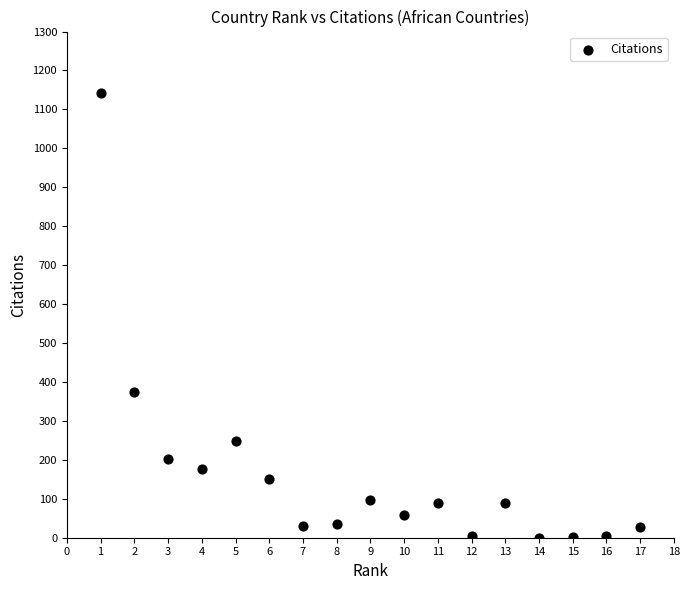

What Y value in the scatter plot is closest to 571?

375